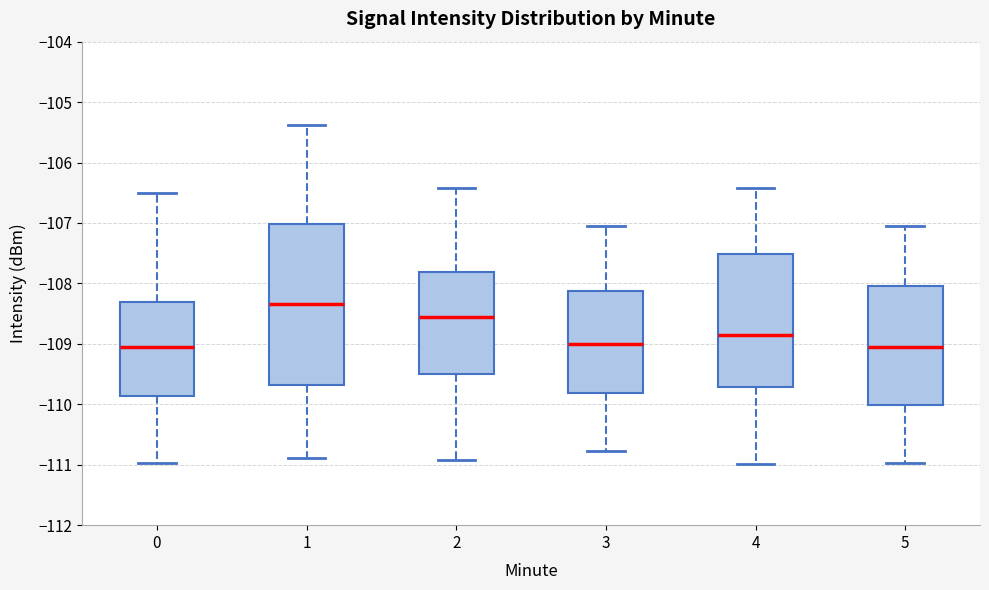

Comparing the boxes themselves (not the whiskers), which one is the tallest?

1